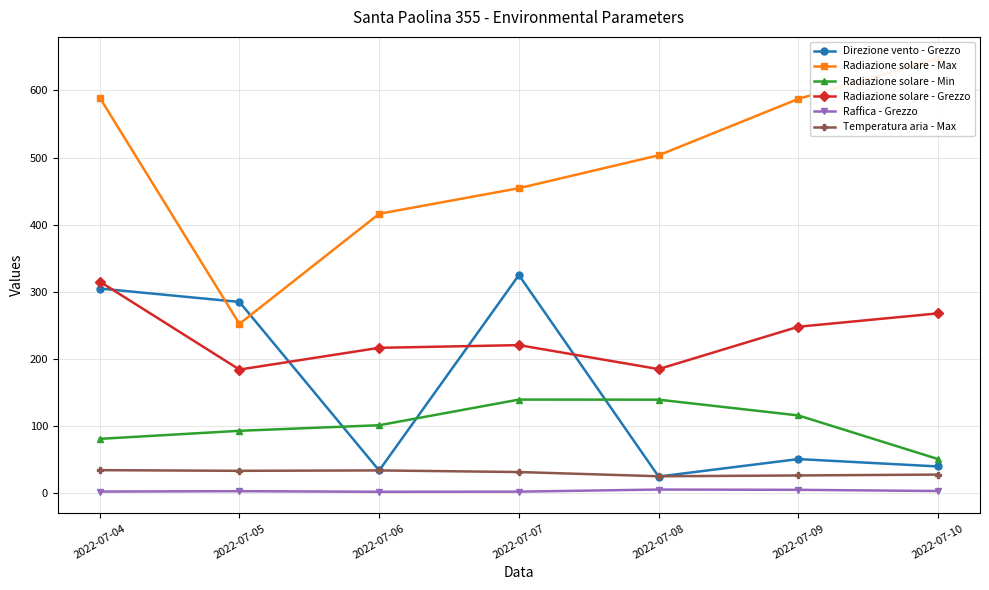

Rank the series by their maximum value, from lowest to highest.

Raffica - Grezzo, Temperatura aria - Max, Radiazione solare - Min, Radiazione solare - Grezzo, Direzione vento - Grezzo, Radiazione solare - Max